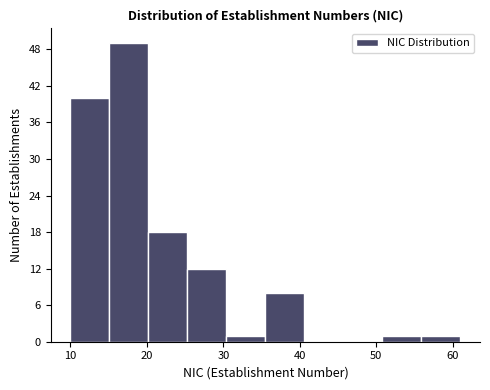

Reading left to right, list every bar in this chart as the range it spans on the x-axis followed by its height. Neither the bar edges nor the heights are printed on the chart, so give them approximately, as read against the axes.

10.0 to 15.1: 40
15.1 to 20.2: 49
20.2 to 25.3: 18
25.3 to 30.4: 12
30.4 to 35.5: 1
35.5 to 40.6: 8
40.6 to 45.7: 0
45.7 to 50.8: 0
50.8 to 55.9: 1
55.9 to 61.0: 1